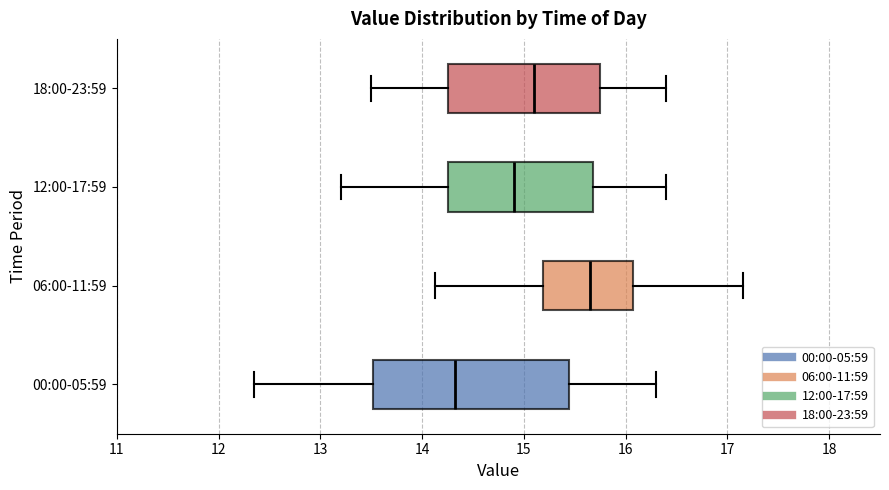

Where does the right whisker of the box for 00:00-05:59 end on the x-axis? The values are not printed on the chart, so give them approximately, as read against the axis.

16.3